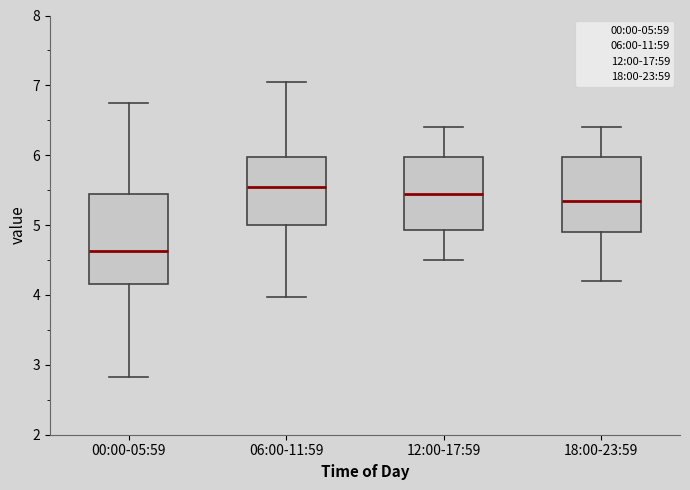

Reading left to right, transcribe this box plot: for each box, give where its median line is, the range the box spans, and where its two whiskers end, as read against the y-axis. The values are not printed on the chart, so give them approximately, as read against the axis.

00:00-05:59: median 4.6, box 4.2 to 5.4, whiskers 2.8 to 6.8
06:00-11:59: median 5.6, box 5.0 to 6.0, whiskers 4.0 to 7.1
12:00-17:59: median 5.5, box 4.9 to 6.0, whiskers 4.5 to 6.4
18:00-23:59: median 5.4, box 4.9 to 6.0, whiskers 4.2 to 6.4